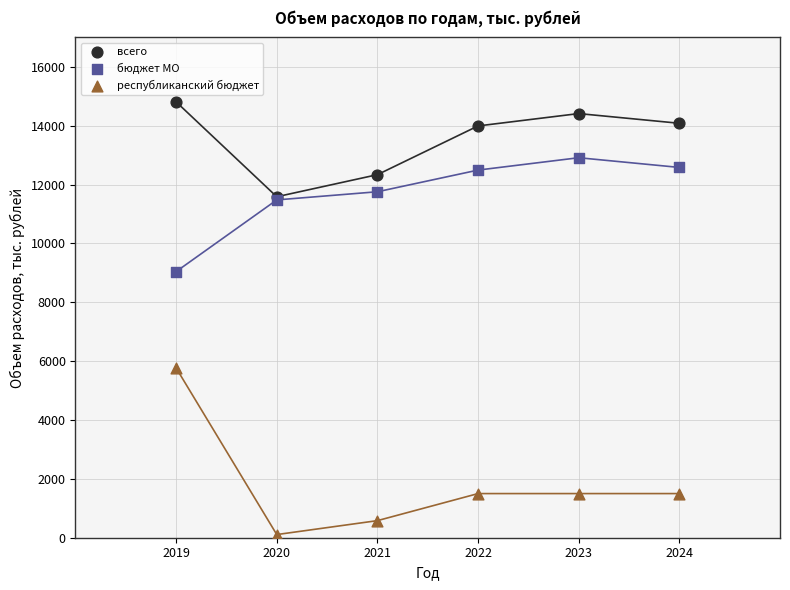

In the всего series, what Y value is closest to 13197?

13991.9